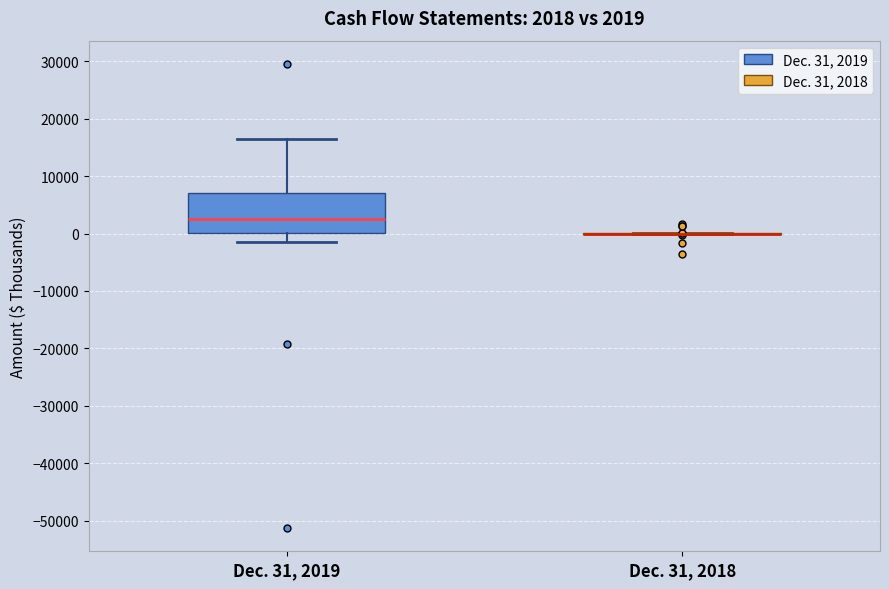

Comparing the boxes themselves (not the whiskers), which one is the tallest?

Dec. 31, 2019